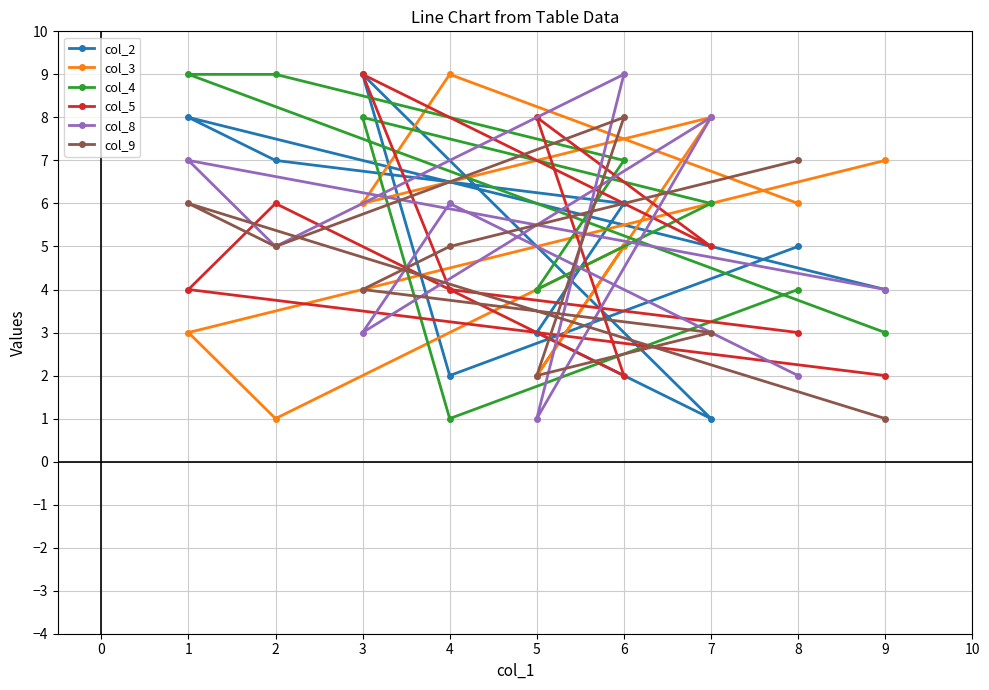

How many col_2 values are between 3 and 7?

5